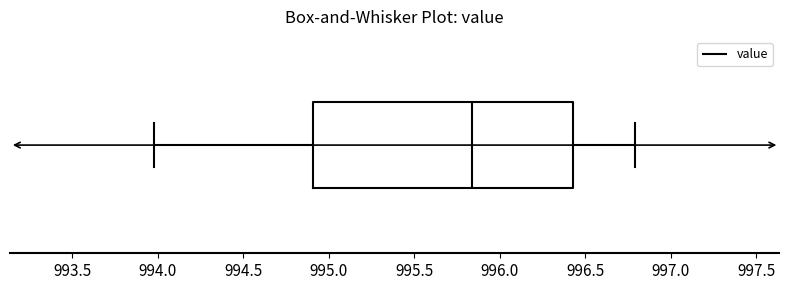

Where is the left edge of the box on the x-axis? The values are not printed on the chart, so give them approximately, as read against the axis.

994.90